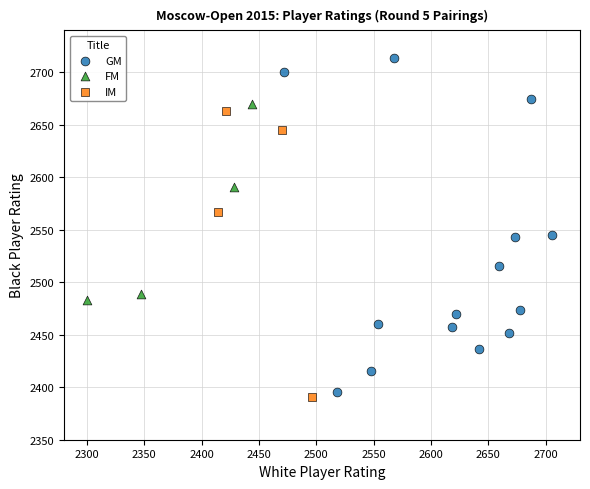

Which series contains the highest Y value?

GM